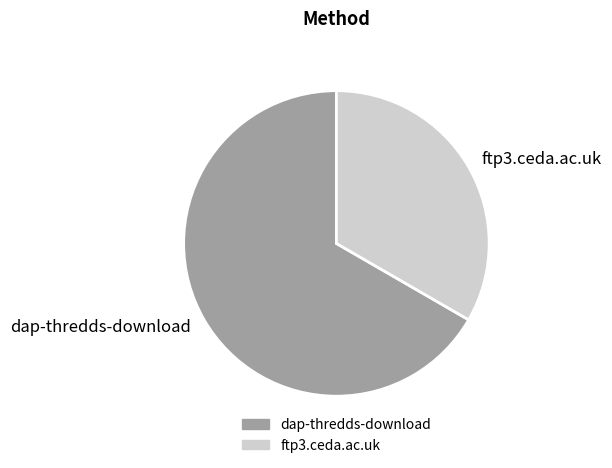

Which slice is the smallest?

ftp3.ceda.ac.uk